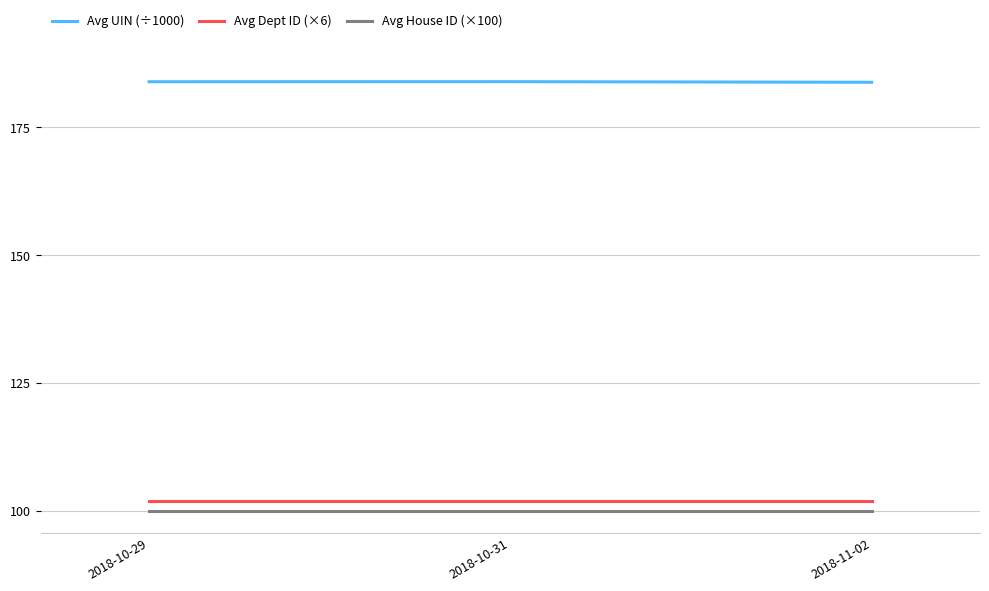

The value of Avg UIN (÷1000) at 2018-10-31 is 58.2. True or false?

False